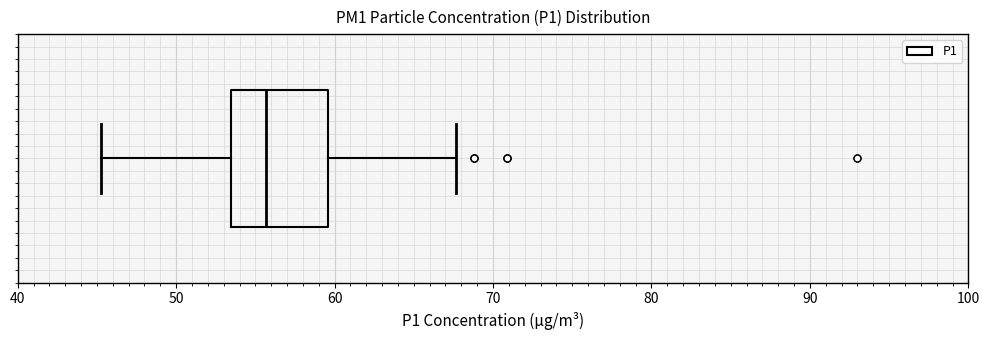

Where is the right edge of the box on the x-axis? The values are not printed on the chart, so give them approximately, as read against the axis.

60